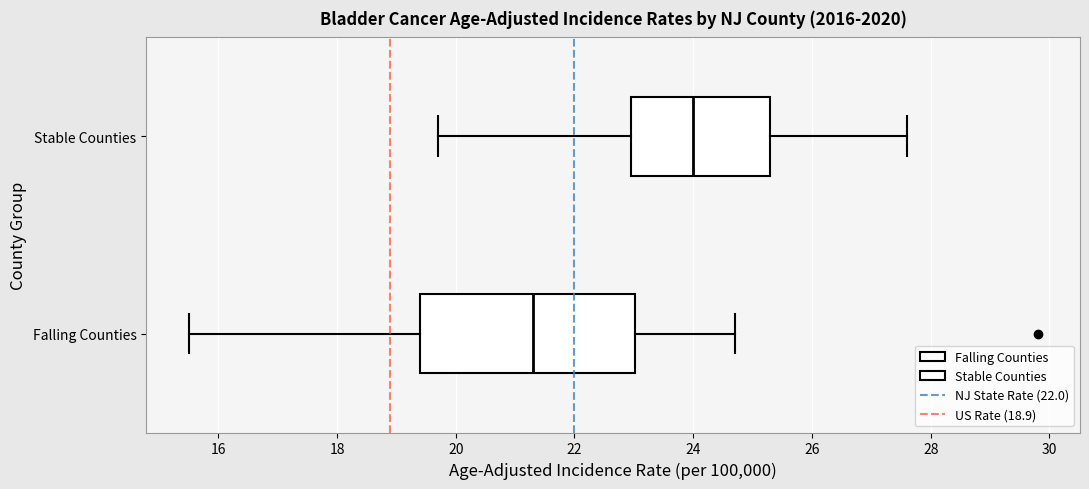

Where does the median line of the box for Stable Counties sit on the x-axis? The values are not printed on the chart, so give them approximately, as read against the axis.

24.0